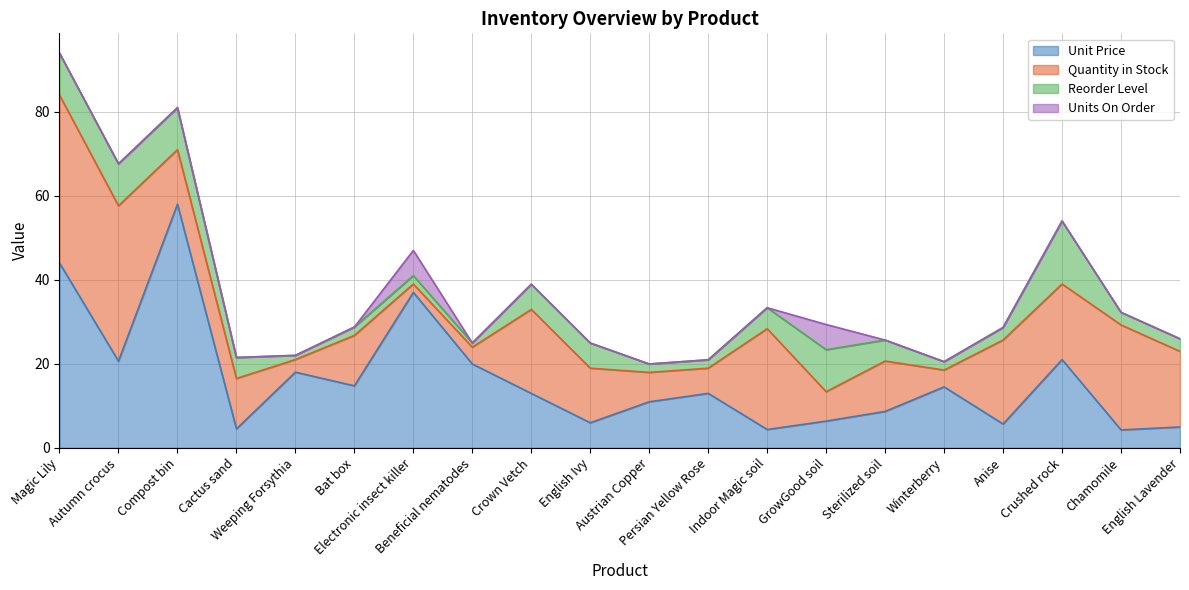

At which label does Units On Order reach its minimum?

Magic Lily